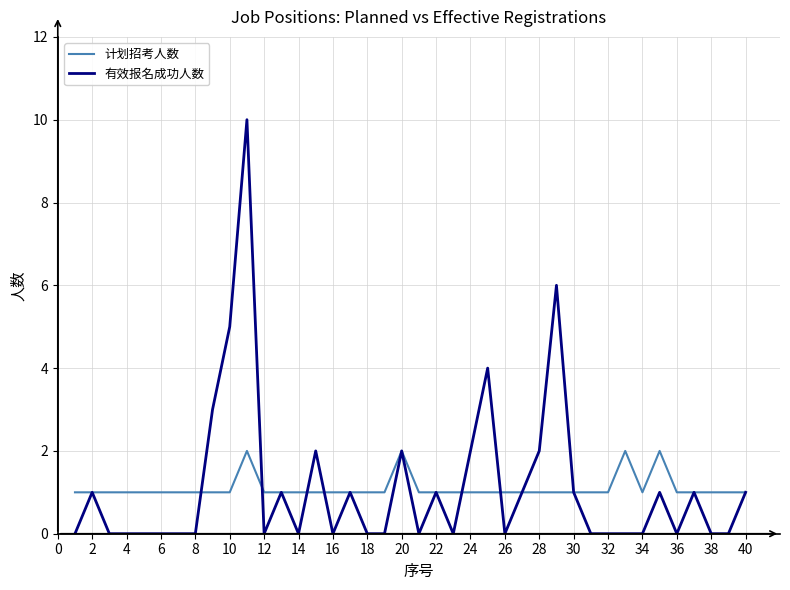

List the series in order of their peak value, highest first.

有效报名成功人数, 计划招考人数